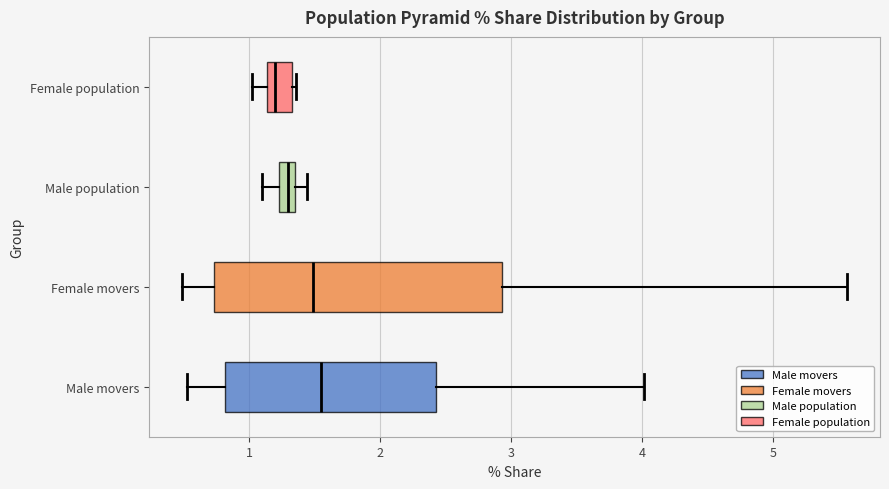

Comparing the boxes themselves (not the whiskers), which one is the widest?

Female movers